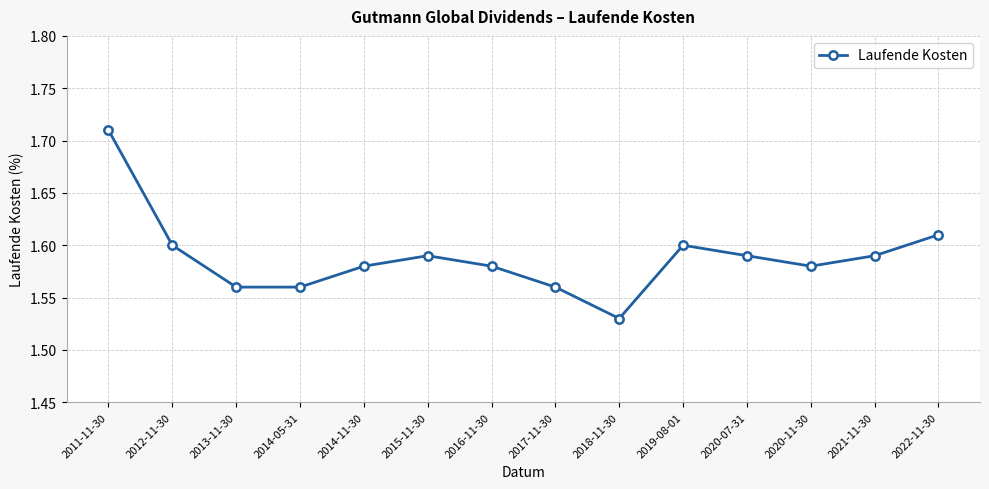

At which category does the data reach its first local peak?

2015-11-30